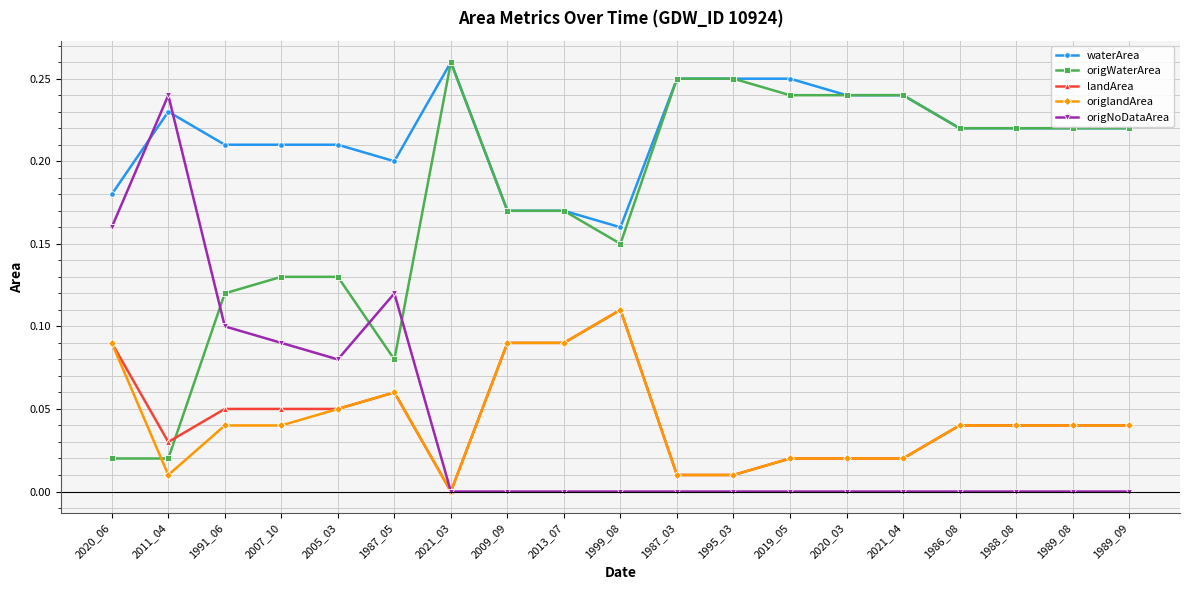

What is the total value across all series at 2011_04?

0.5